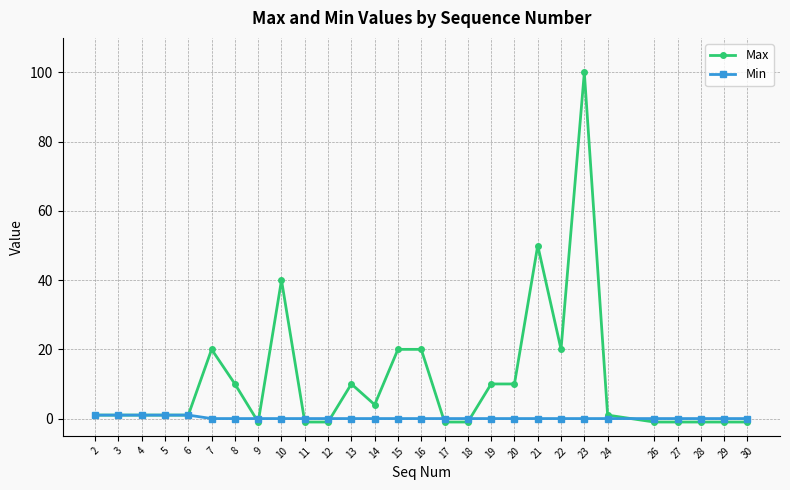

What is the maximum value for Min?

1